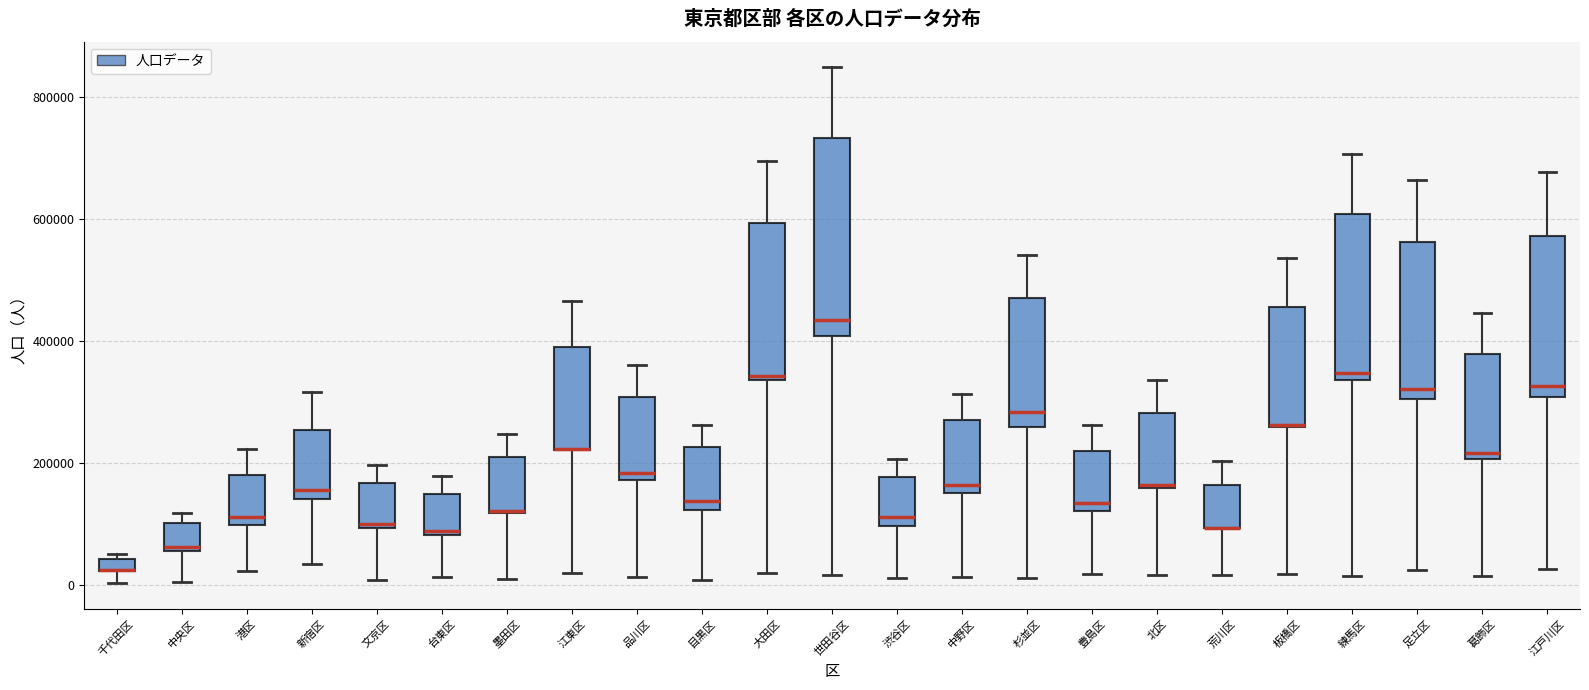

Which box is the tallest, from its lower edge to its upper edge?

世田谷区